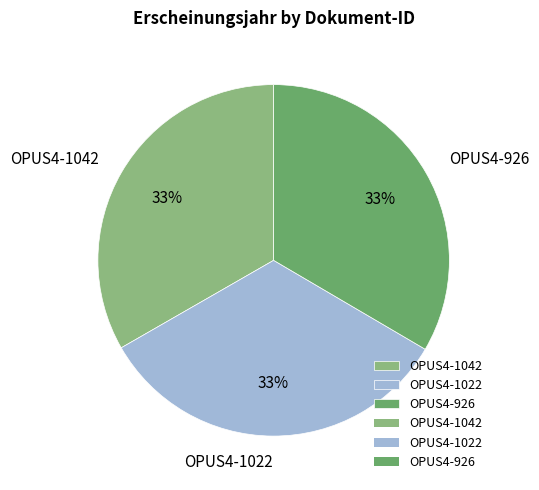

Does OPUS4-1042 represent more than half of the total?

No